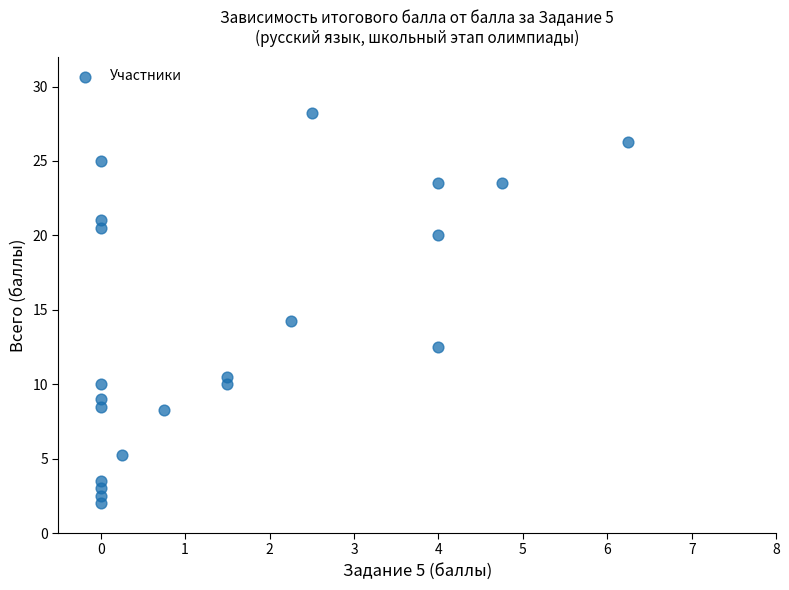

How many data points are displayed?

21